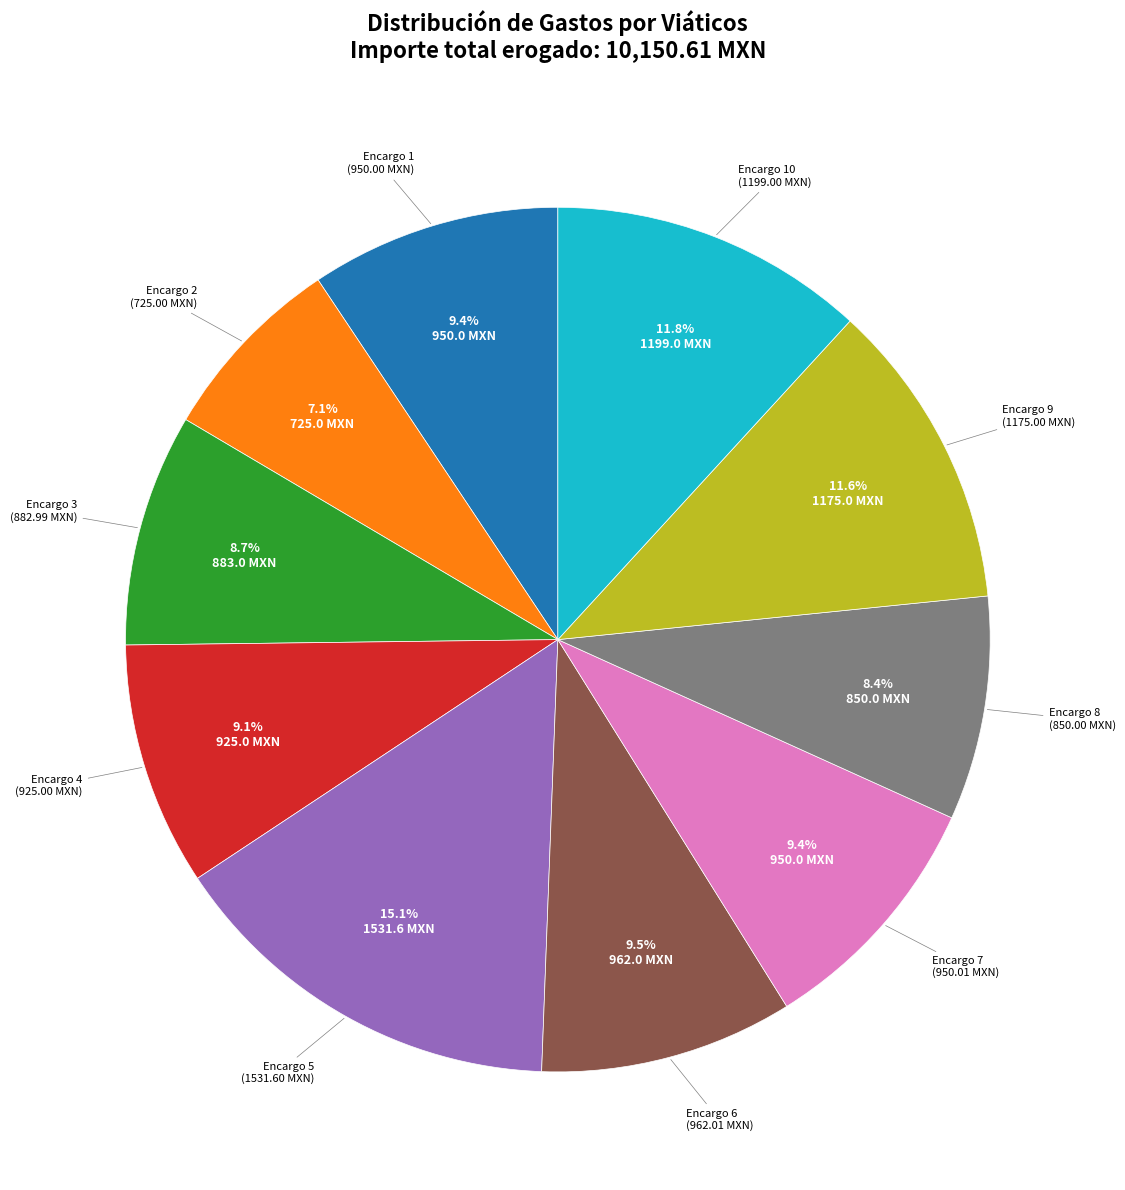

Does any single category account for the majority?

No